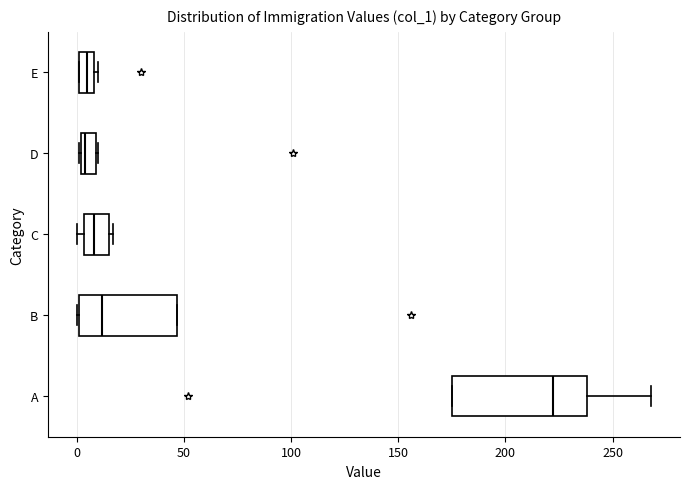

Which box is the widest, from its left edge to its right edge?

A